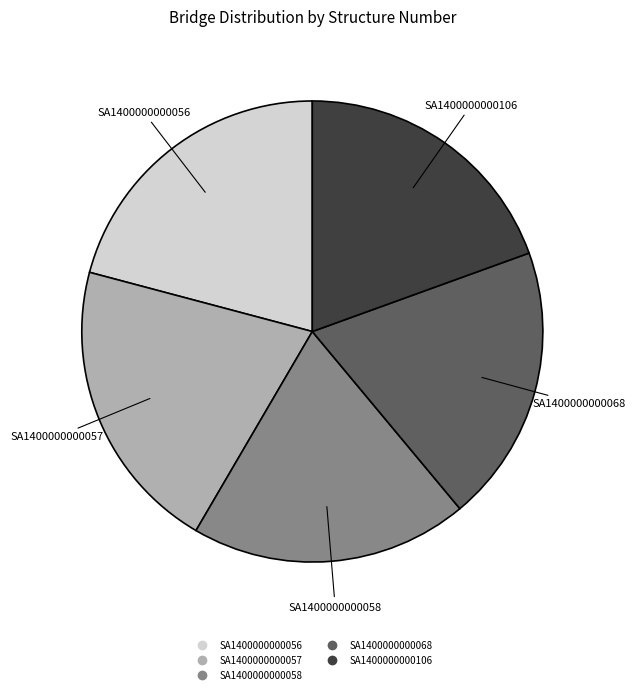

Approximately how many times larger is the value at SA1400000000058 compared to SA1400000000106?

1.0